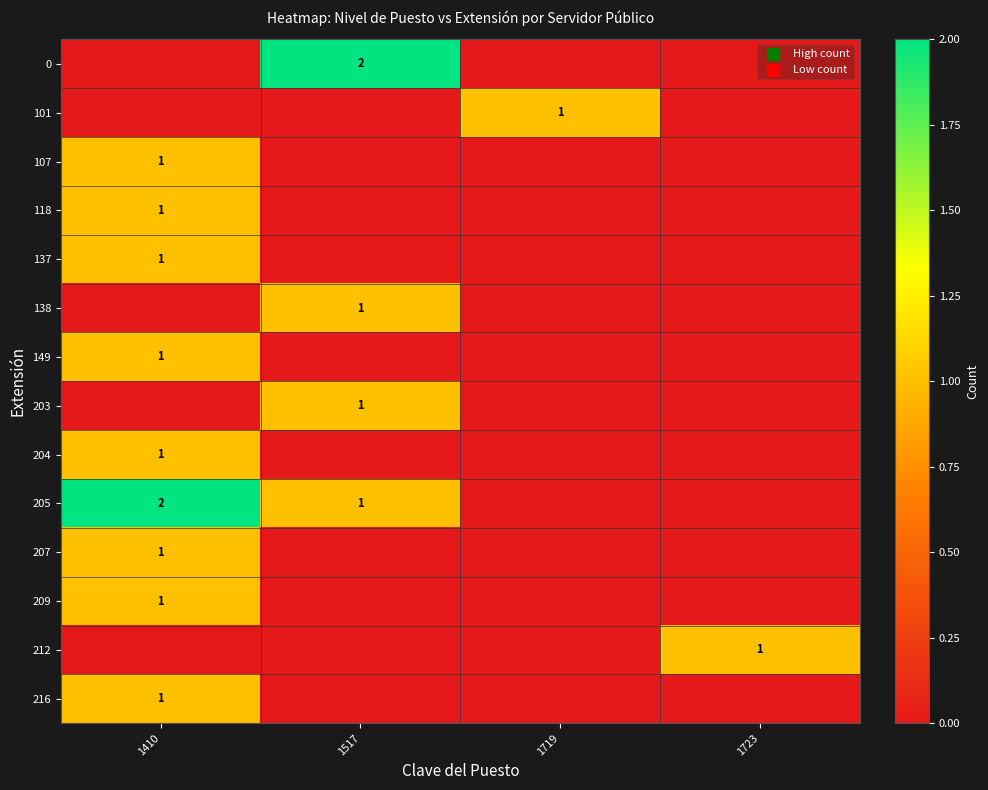

What is the maximum value shown in the chart?

2